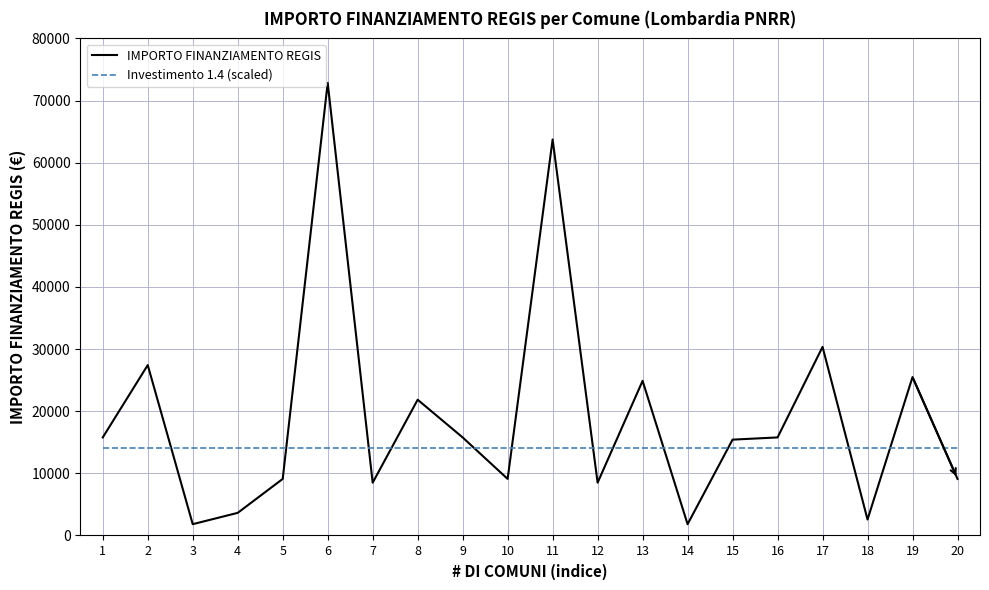

What is the average value of the Investimento 1.4 (scaled) series?

14000